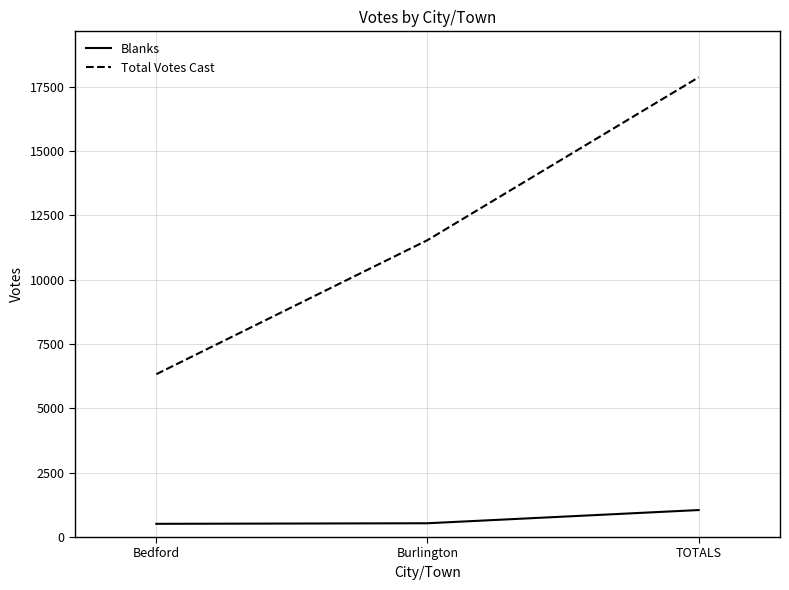

Between Bedford and Burlington, which series saw the biggest shift?

Total Votes Cast